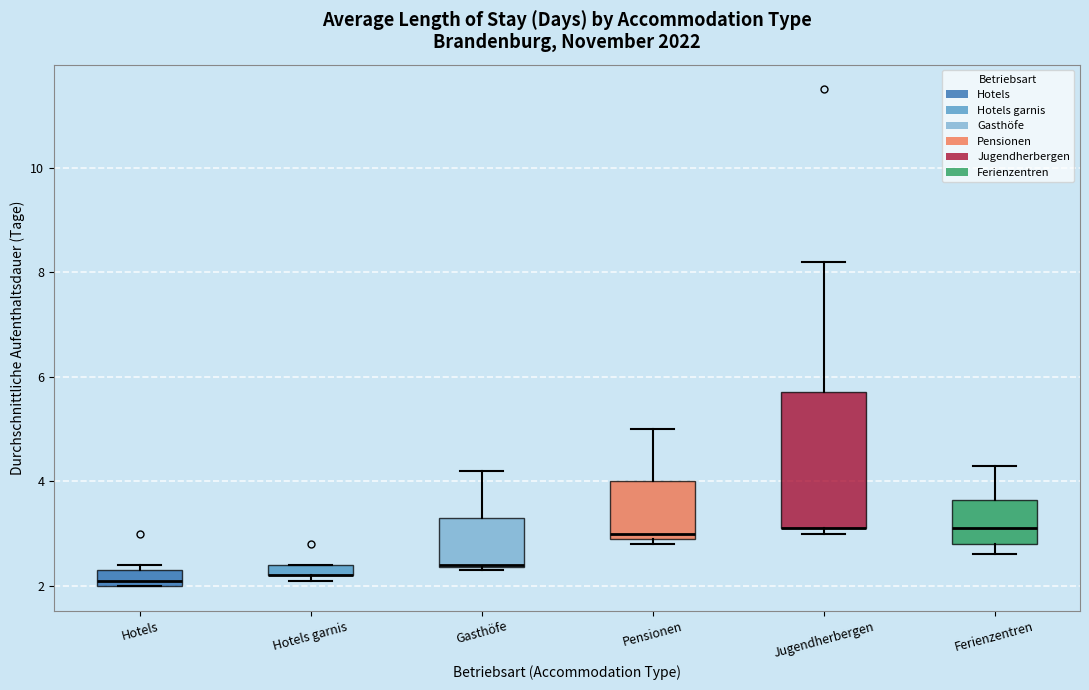

Comparing the boxes themselves (not the whiskers), which one is the tallest?

Jugendherbergen